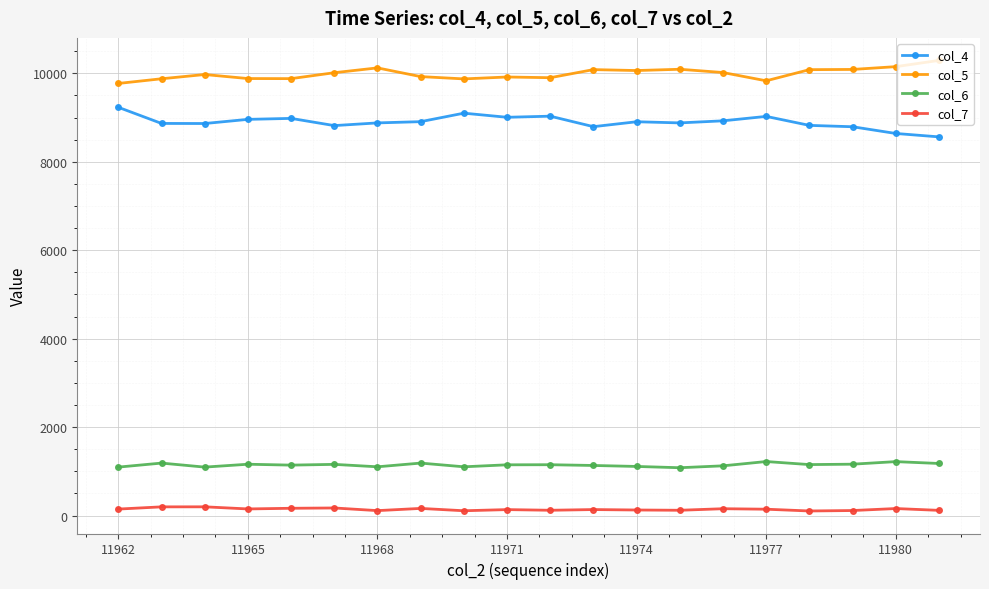

True or false: col_4 and col_7 cross at least once.

False